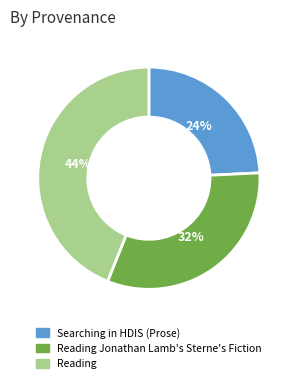

To the nearest percent, what portion does Reading represent?

44%